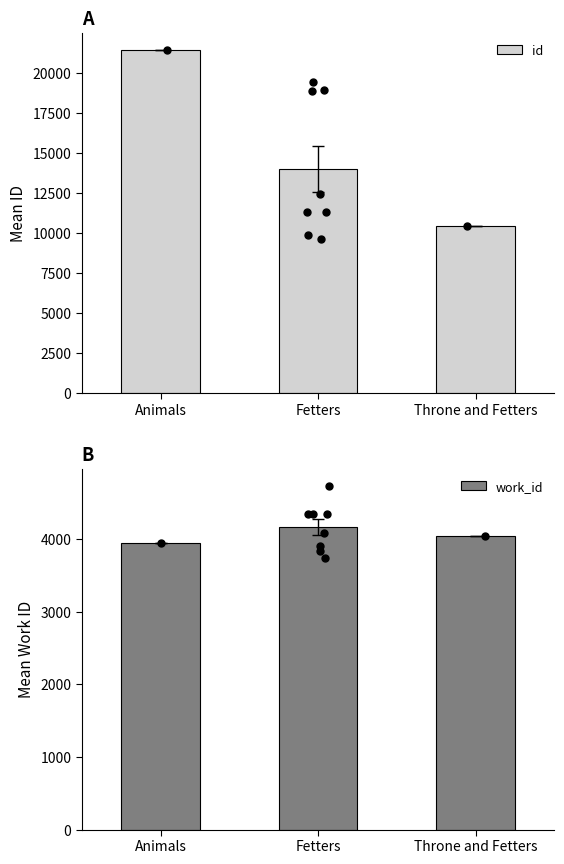

Which series reaches the maximum Y coordinate?

id